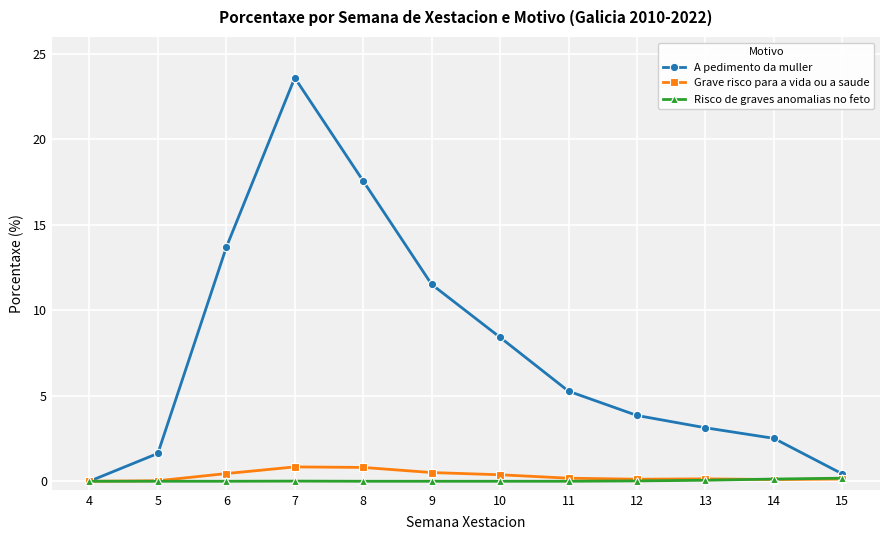

In Risco de graves anomalias no feto, how many points are higher than both neighbors (excluding endpoints)?

1